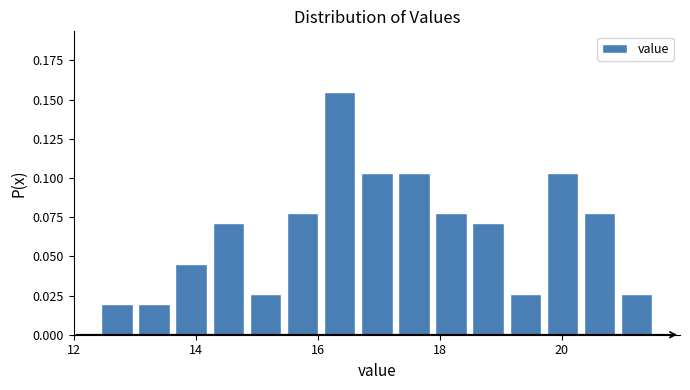

Around what value on the x-axis is the tallest bar? Give the approximate position of its centre, as read against the axis.

16.4